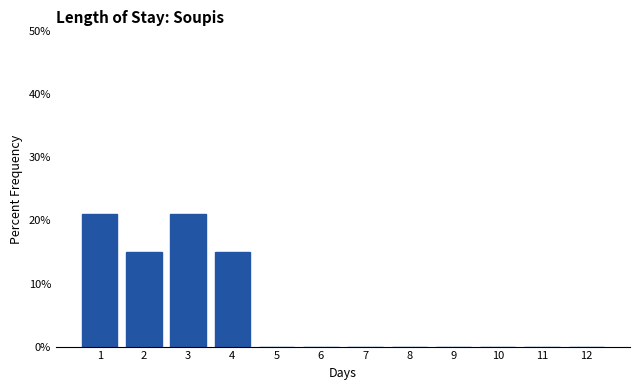

Reading left to right, what are all the values shown in this chart?

1=21	2=15	3=21	4=15	5=0	6=0	7=0	8=0	9=0	10=0	11=0	12=0